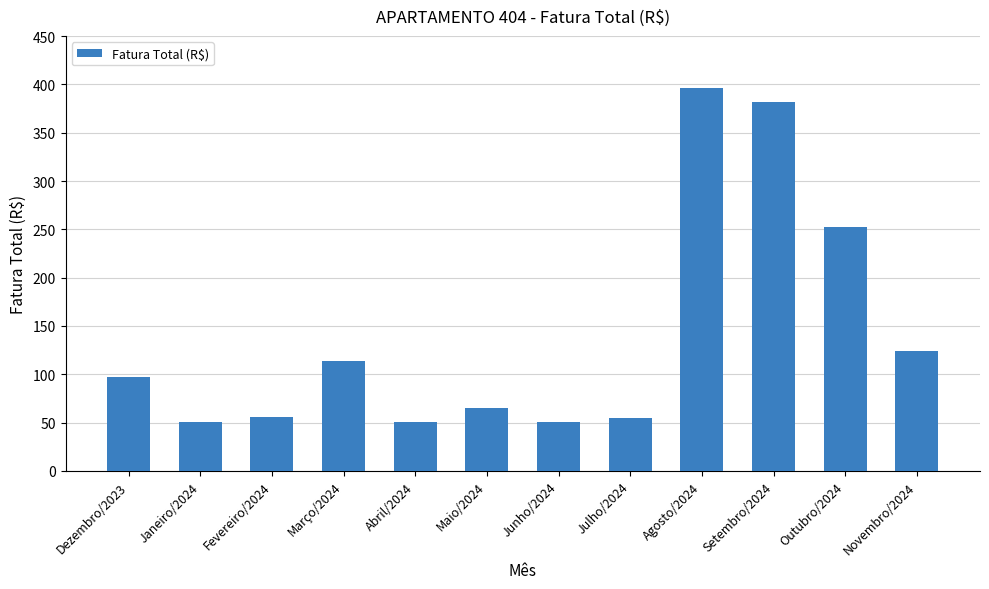

What value does the data have at Março/2024?

113.6